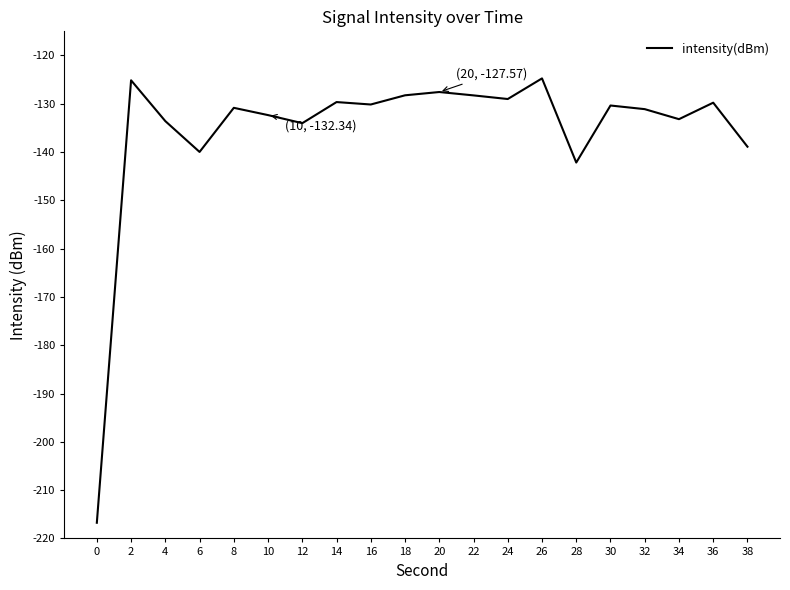

Is this an area chart (filled region under the line)?

No